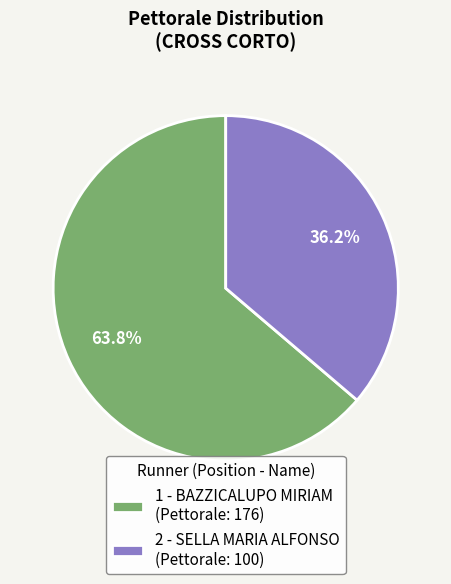

Rank the categories by value from highest to lowest.

1 - BAZZICALUPO MIRIAM, 2 - SELLA MARIA ALFONSO